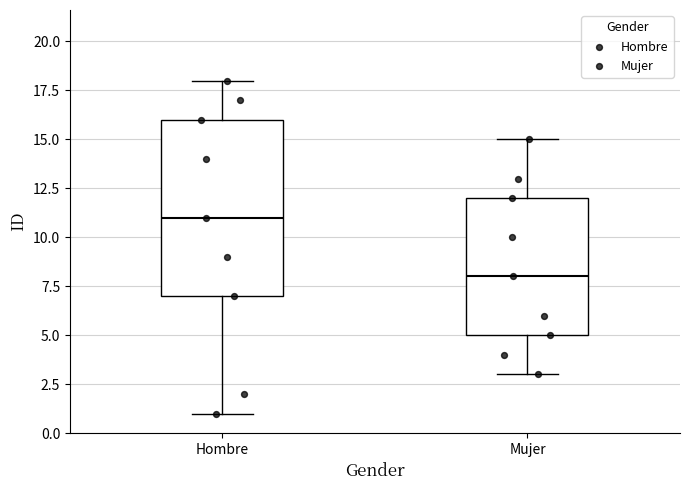

Reading left to right, read every box against the y-axis: the position of its median line, the range the box covers, and the ends of its whiskers. The values are not printed on the chart, so give them approximately, as read against the axis.

Hombre: median 11, box 7 to 16, whiskers 1 to 18
Mujer: median 8, box 5 to 12, whiskers 3 to 15